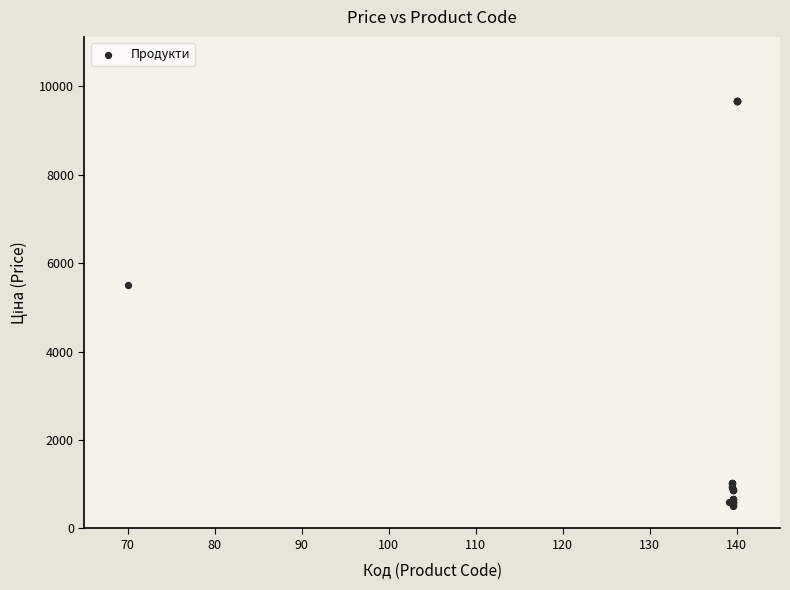

What Y value in the scatter plot is closest to 5089?

5497.3